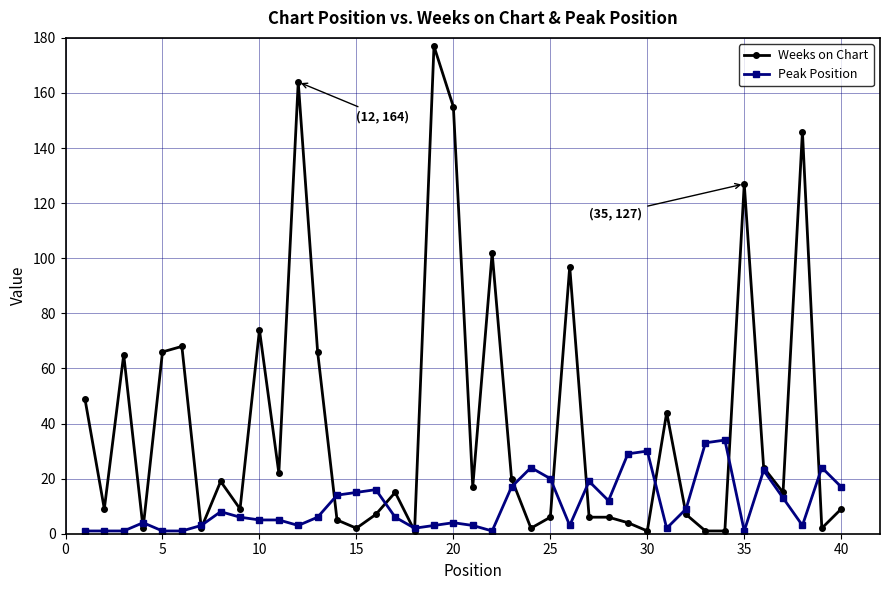

List the series in order of their peak value, highest first.

Weeks on Chart, Peak Position